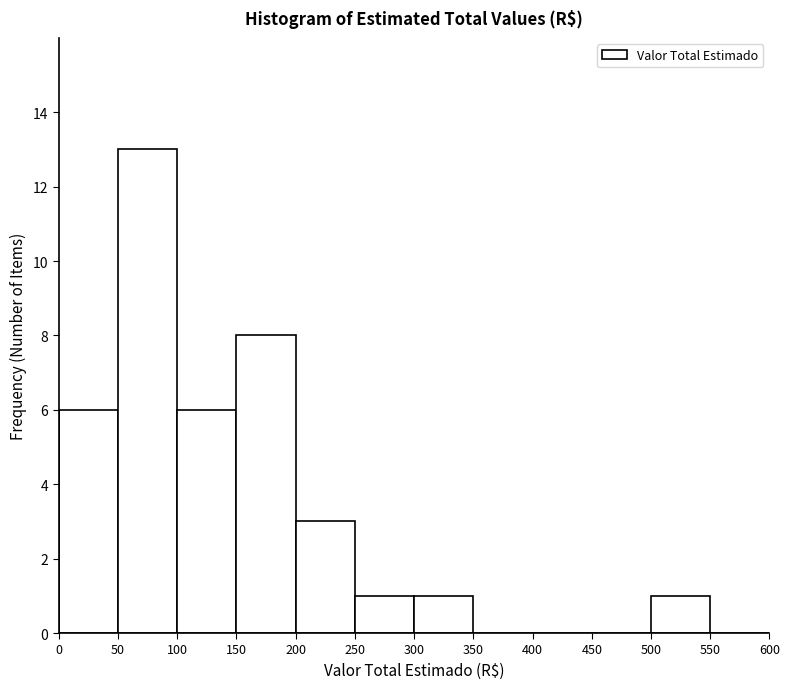

Which range on the x-axis has the tallest bar?

50 to 100